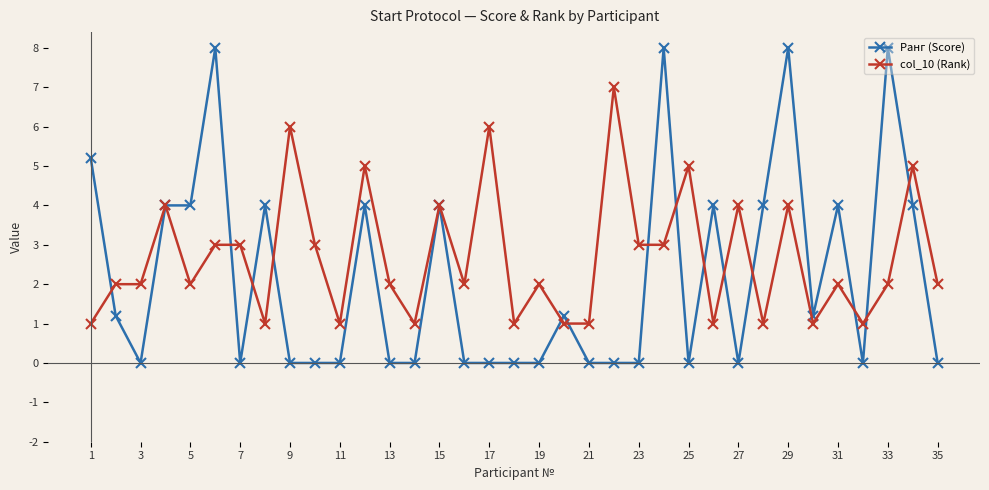

What is the average value of the col_10 (Rank) series?

2.7